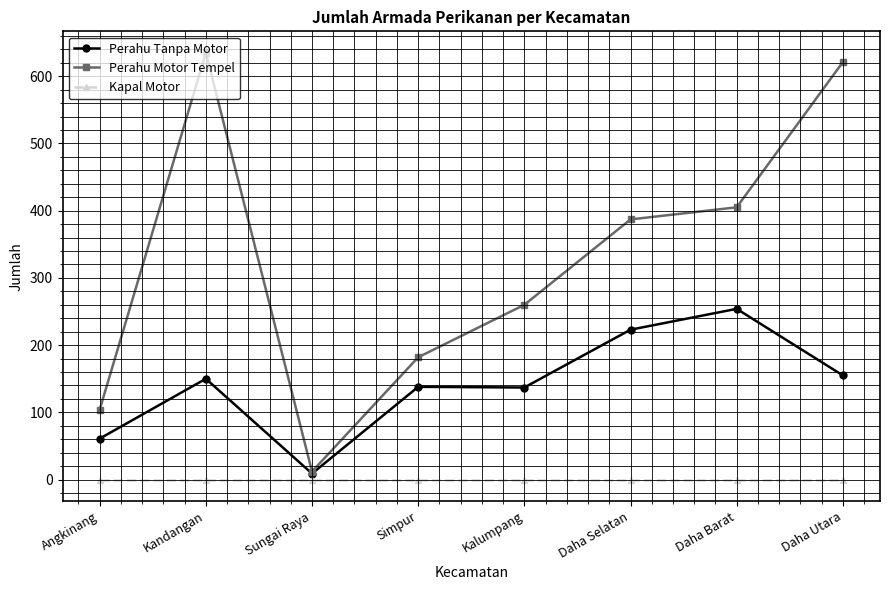

How many data points does each series have?

8